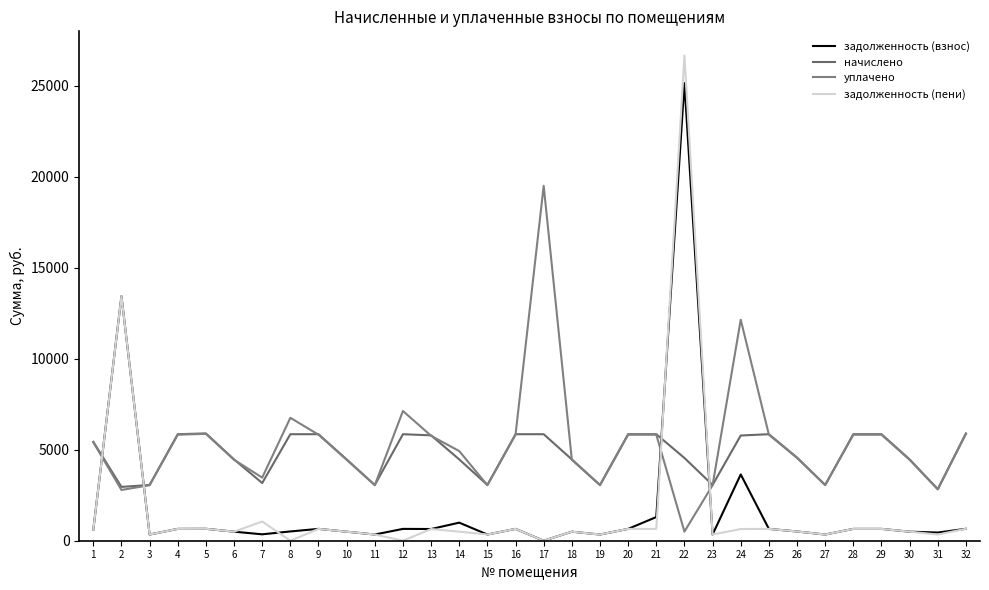

In начислено, how many points are higher than both neighbors (excluding endpoints)?

3